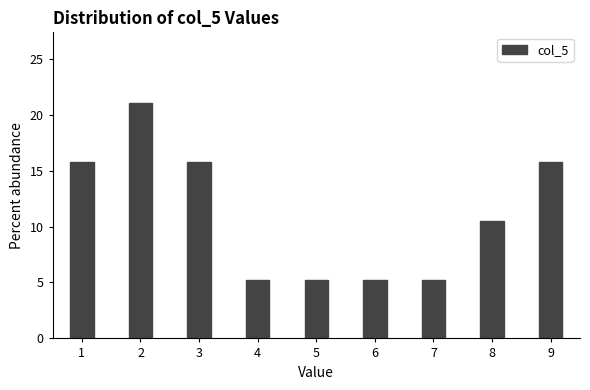

Reading left to right, transcribe all the data shown in this chart.

15.8	21.1	15.8	5.3	5.3	5.3	5.3	10.5	15.8